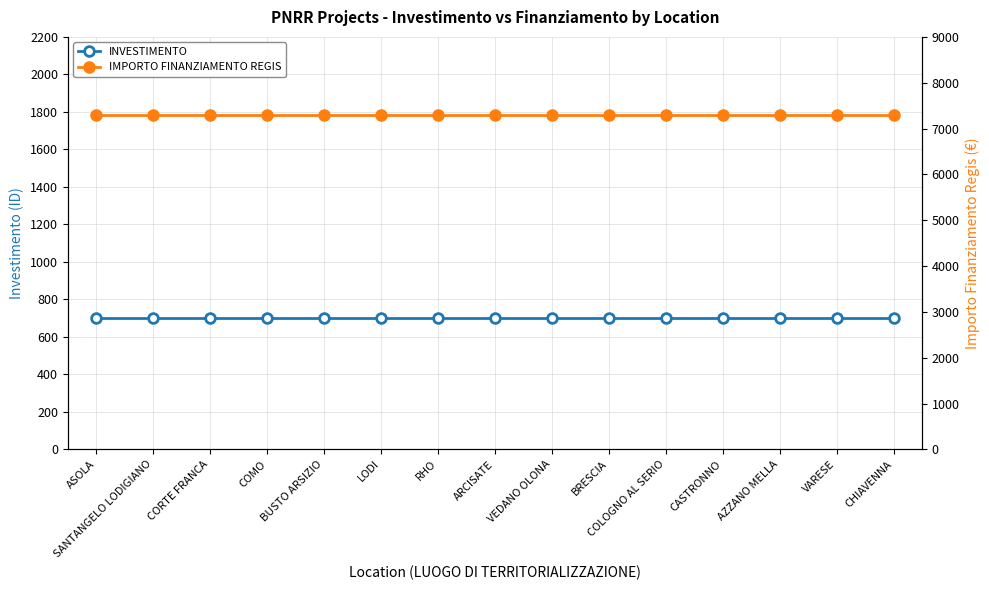

Which category has the lowest value in the INVESTIMENTO series?

ASOLA